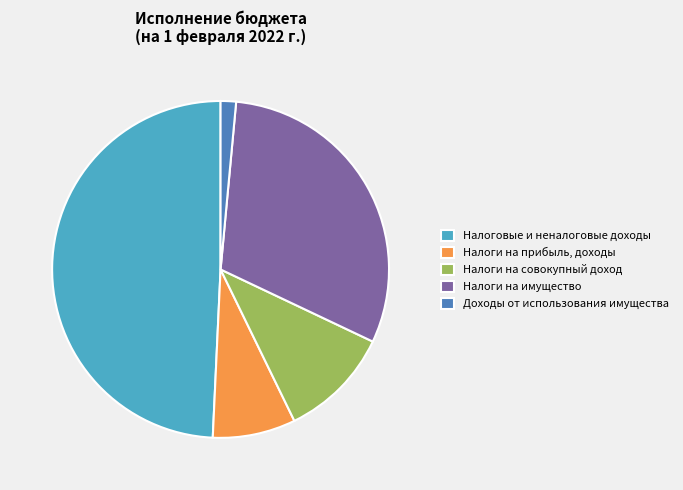

Is the sum of Налоги на прибыль, доходы and Налоги на имущество greater than half?

No